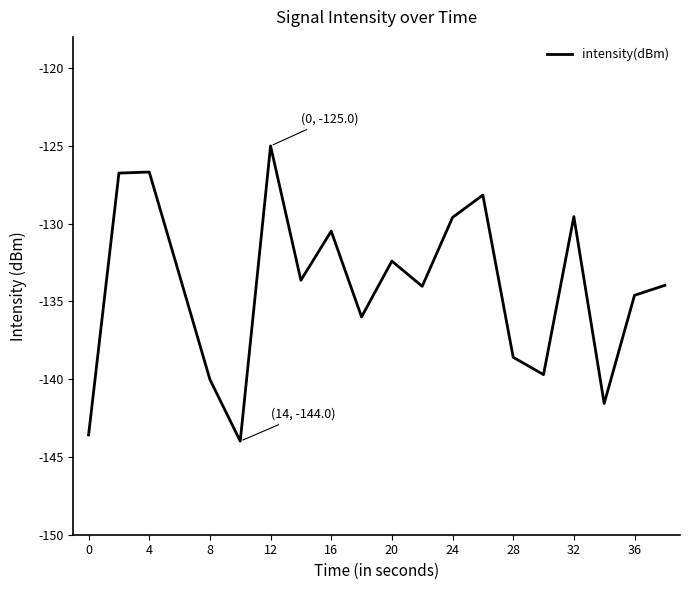

Does the chart have visible grid lines?

No